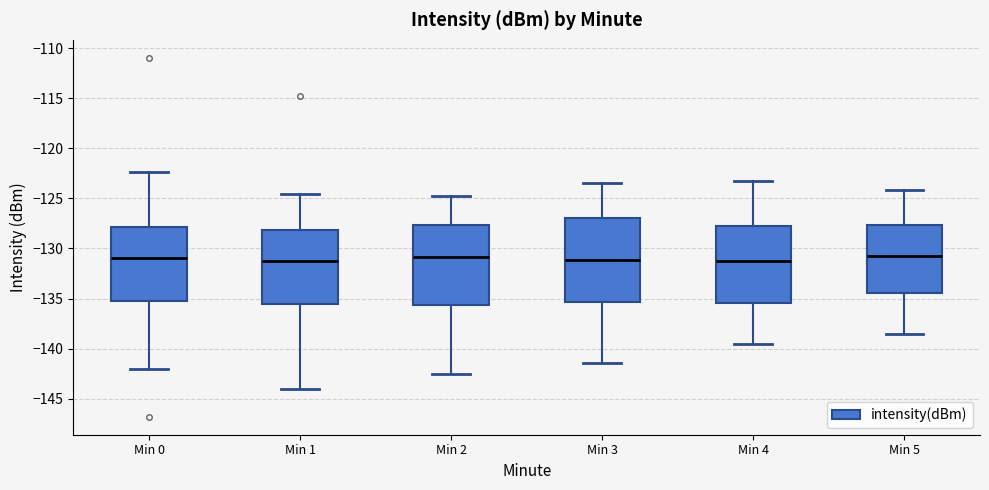

Where does the upper whisker of the box for Min 1 end on the y-axis? The values are not printed on the chart, so give them approximately, as read against the axis.

-124.5